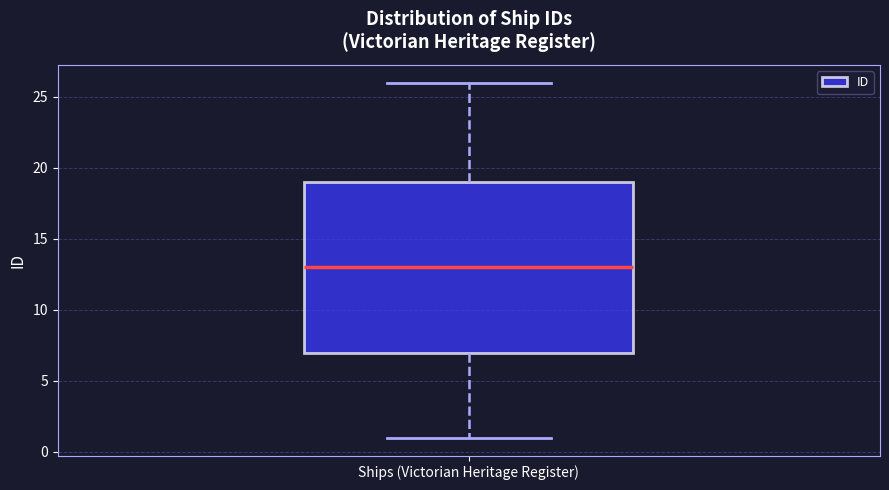

Transcribe this box plot: give where the median line is, the range the box spans, and where the two whiskers end, as read against the y-axis. The values are not printed on the chart, so give them approximately, as read against the axis.

median 13, box 7 to 19, whiskers 1 to 26